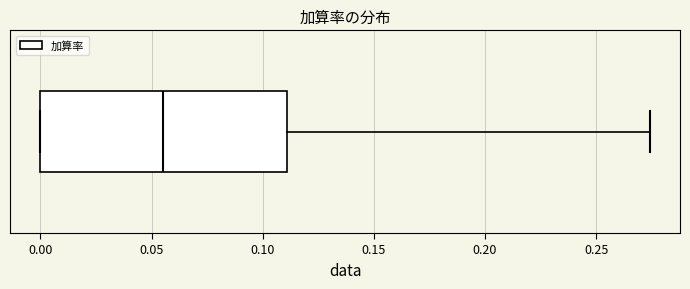

Where does the right whisker of the box end on the x-axis? The values are not printed on the chart, so give them approximately, as read against the axis.

0.275